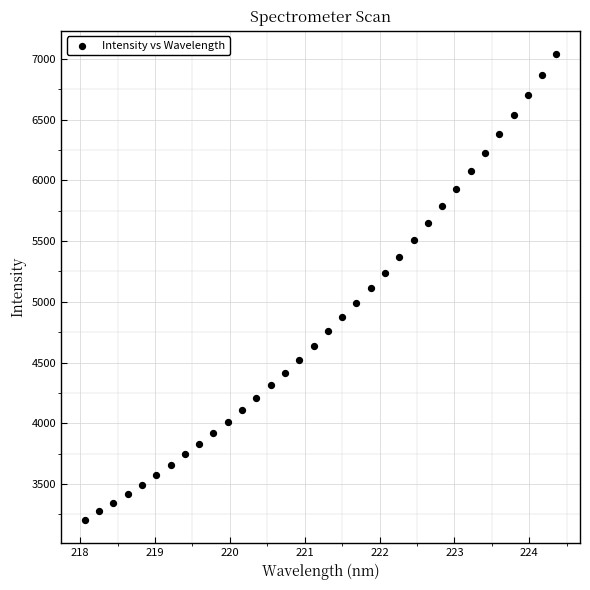

What is the range of X values (max minus min)?

6.3